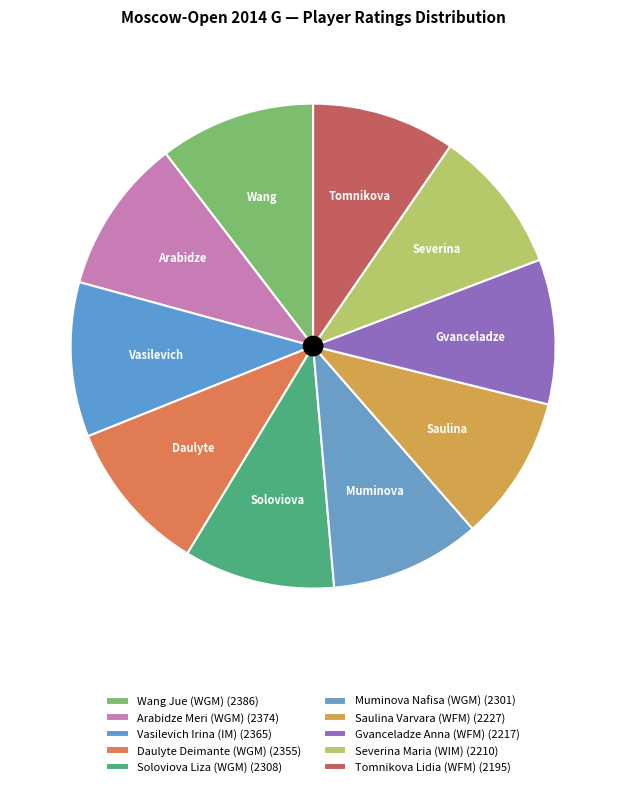

What is the largest slice in the pie chart?

Wang Jue (WGM)